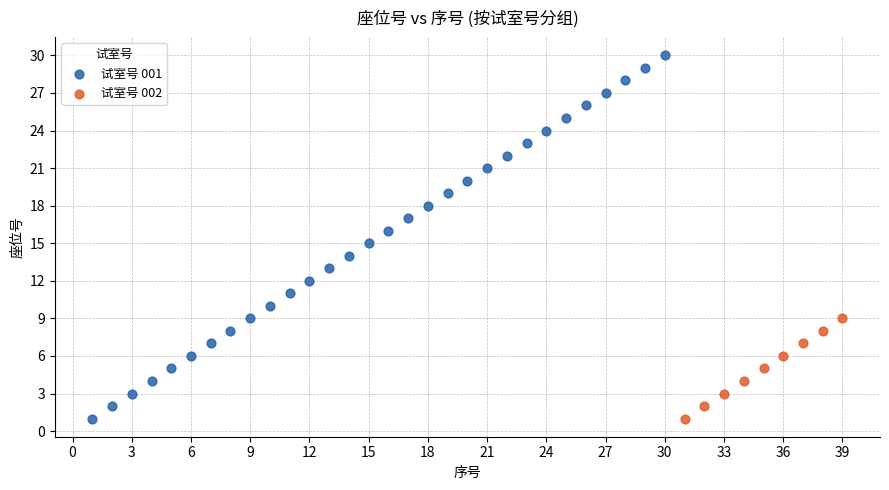

Which series reaches the maximum Y coordinate?

试室号 001